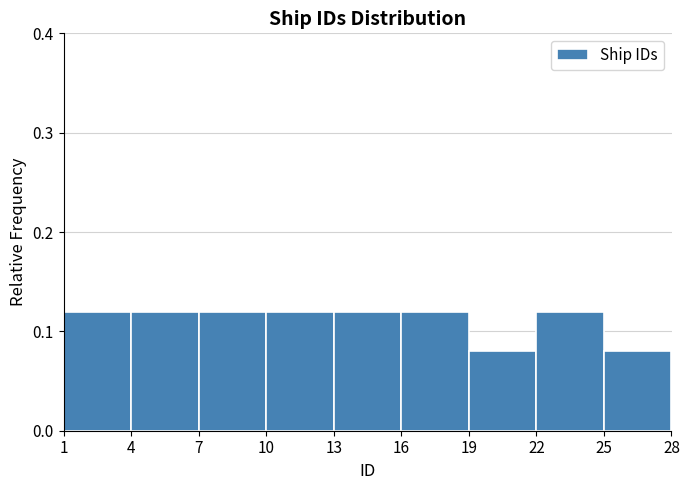

What is the height of the bar covering 4 to 7 on the x-axis? The values are not printed on the chart, so give them approximately, as read against the axis.

0.12